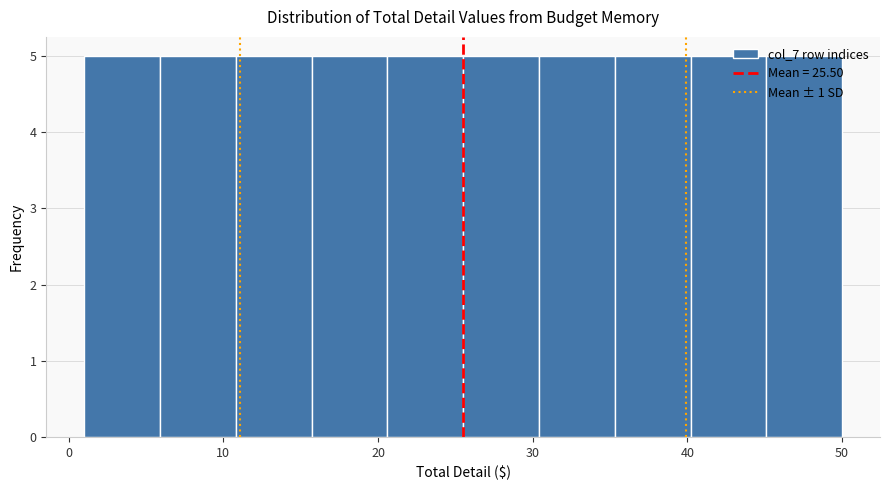

What is the height of the bar covering 30.4 to 35.3 on the x-axis? Neither the bar edges nor the heights are printed on the chart, so give them approximately, as read against the axes.

5